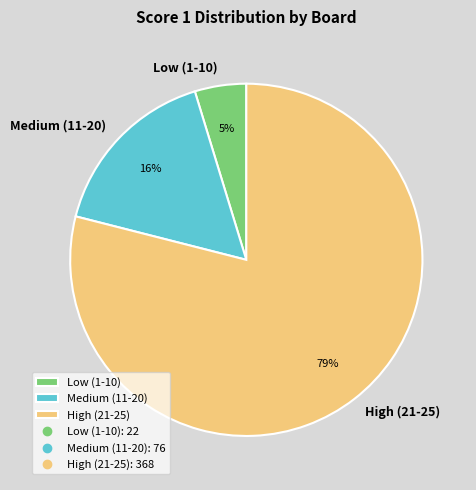

What is the smallest slice in the pie chart?

Low (1-10)